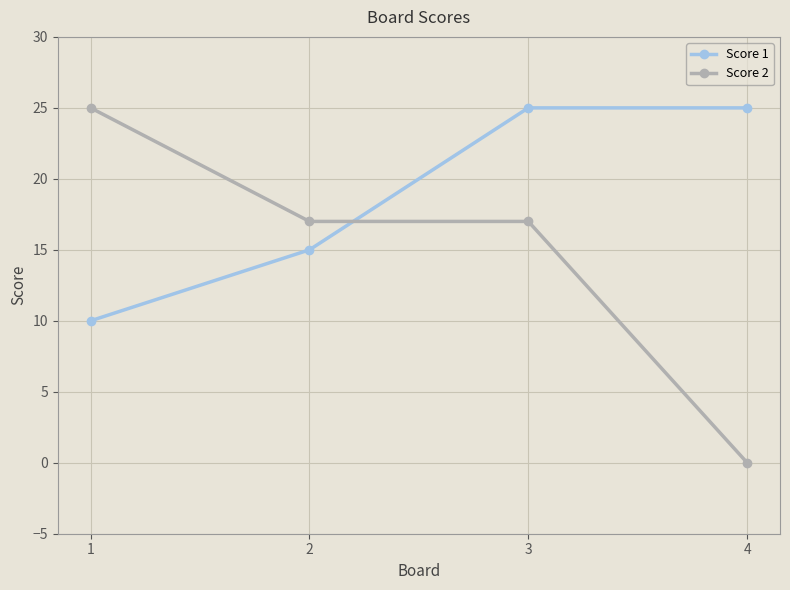

What is the highest value of the Score 1 series?

25